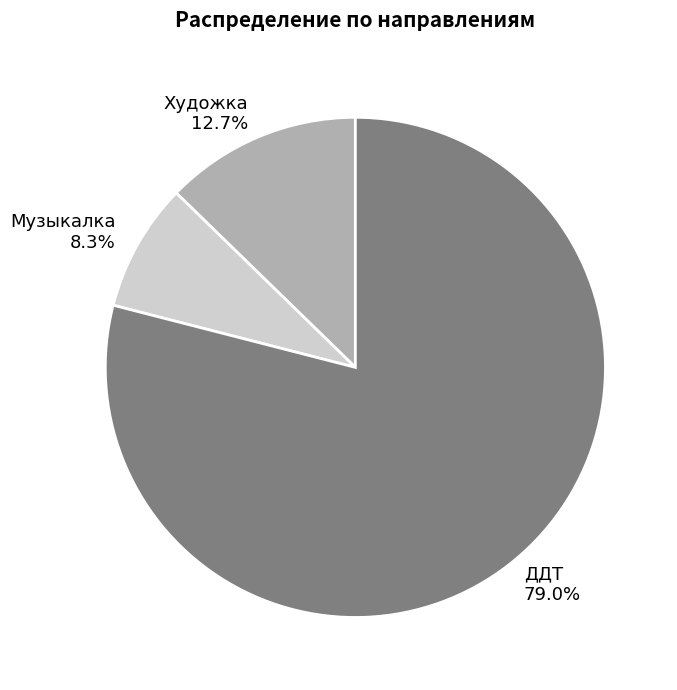

Is there a majority slice in this chart?

Yes